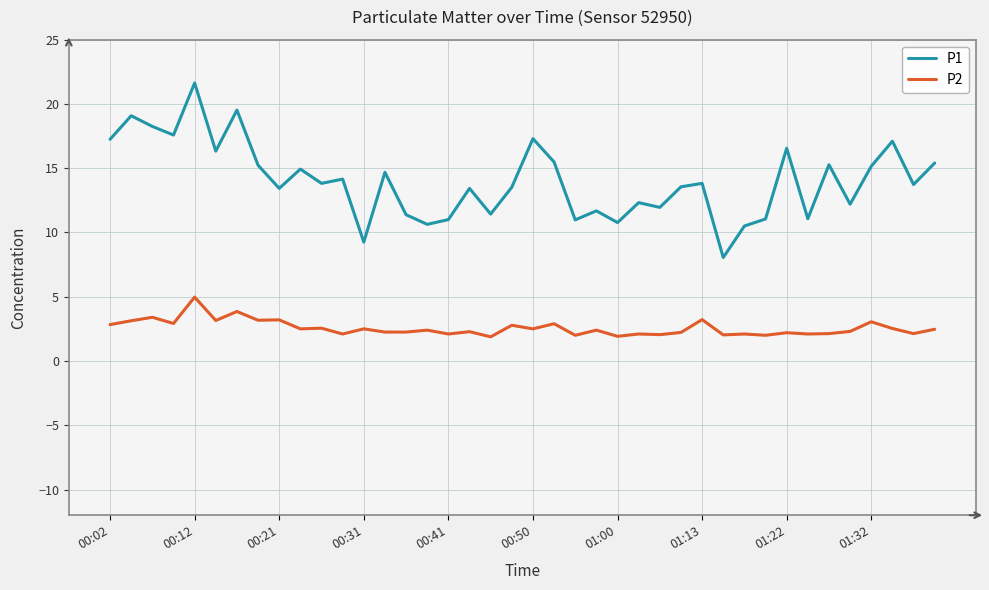

How many series are shown in this chart?

2